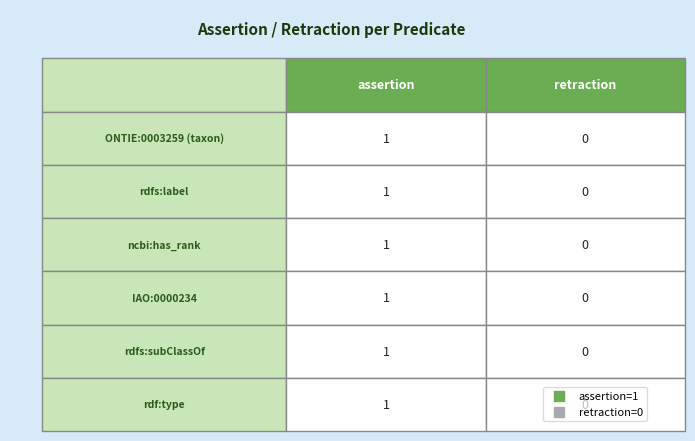

How many positive values does the rdfs:subClassOf series have?

1